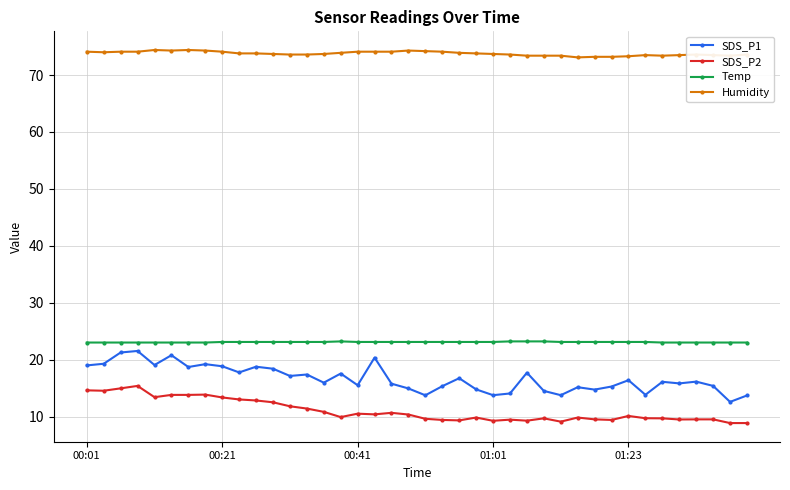

What is the difference between the maximum and second lowest values in the Humidity series?

1.2